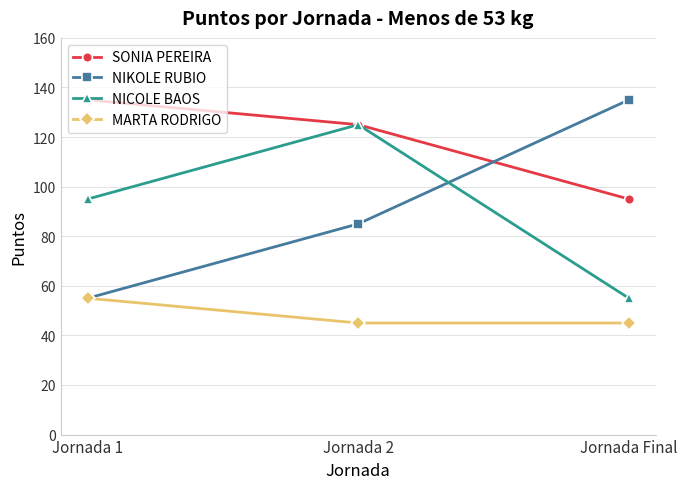

Reading left to right, list all the values displayed in this chart.

SONIA PEREIRA: 135	125	95
NIKOLE RUBIO: 55	85	135
NICOLE BAOS: 95	125	55
MARTA RODRIGO: 55	45	45